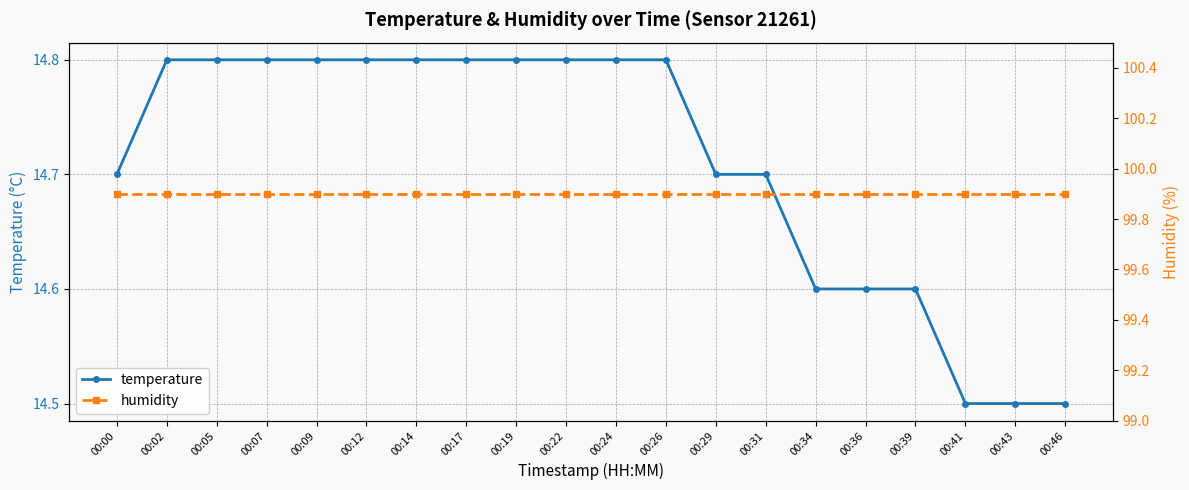

Which has a higher value, 00:12 or 00:22?

00:12